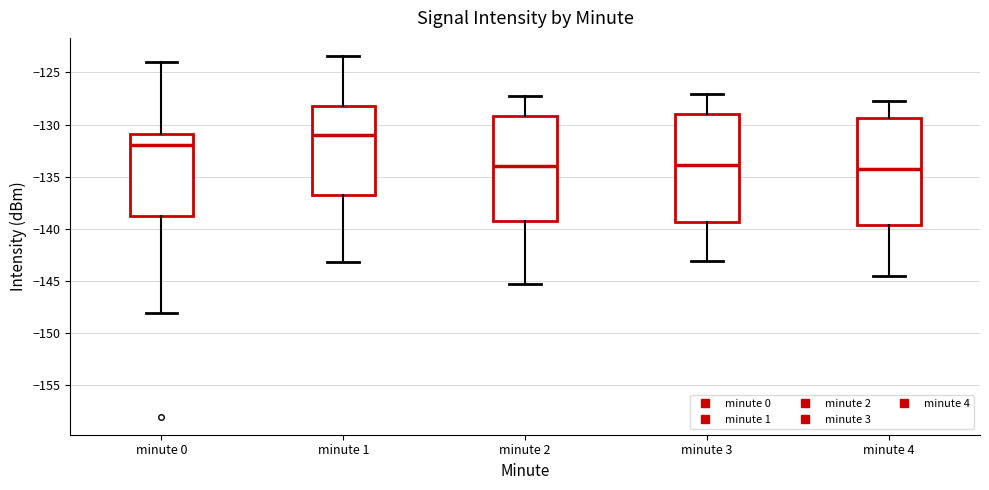

Reading left to right, transcribe this box plot: for each box, give where its median line is, the range the box spans, and where its two whiskers end, as read against the y-axis. The values are not printed on the chart, so give them approximately, as read against the axis.

minute 0: median -132.0, box -138.5 to -131.0, whiskers -148.0 to -124.0
minute 1: median -131.0, box -137.0 to -128.0, whiskers -143.0 to -123.5
minute 2: median -134.0, box -139.0 to -129.0, whiskers -145.5 to -127.5
minute 3: median -134.0, box -139.5 to -129.0, whiskers -143.0 to -127.0
minute 4: median -134.0, box -139.5 to -129.5, whiskers -144.5 to -127.5